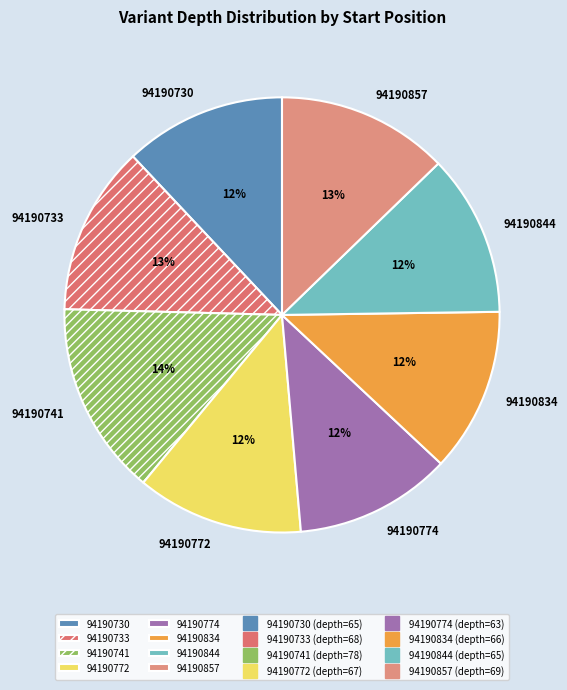

Does any single category account for the majority?

No